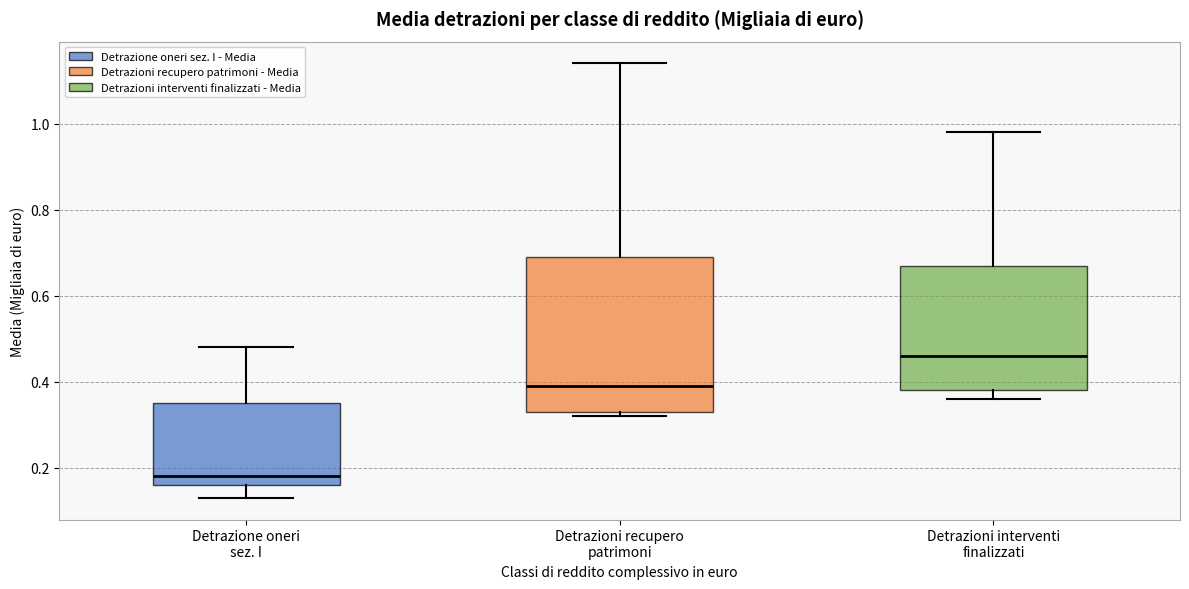

Reading left to right, transcribe this box plot: for each box, give where its median line is, the range the box spans, and where its two whiskers end, as read against the y-axis. The values are not printed on the chart, so give them approximately, as read against the axis.

Detrazione oneri sez. I: median 0.18, box 0.16 to 0.36, whiskers 0.14 to 0.48
Detrazioni recupero patrimoni: median 0.40, box 0.34 to 0.70, whiskers 0.32 to 1.14
Detrazioni interventi finalizzati: median 0.46, box 0.38 to 0.68, whiskers 0.36 to 0.98